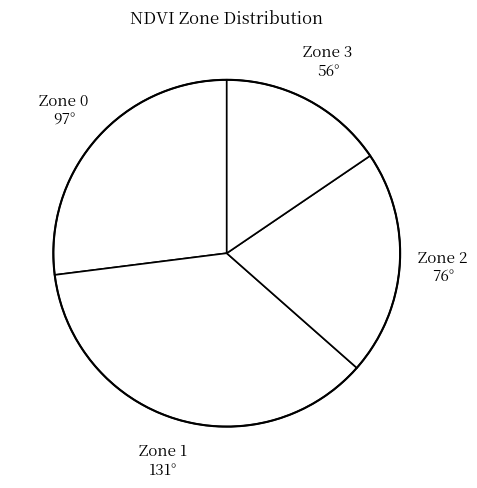

Count the number of slices in the pie.

4